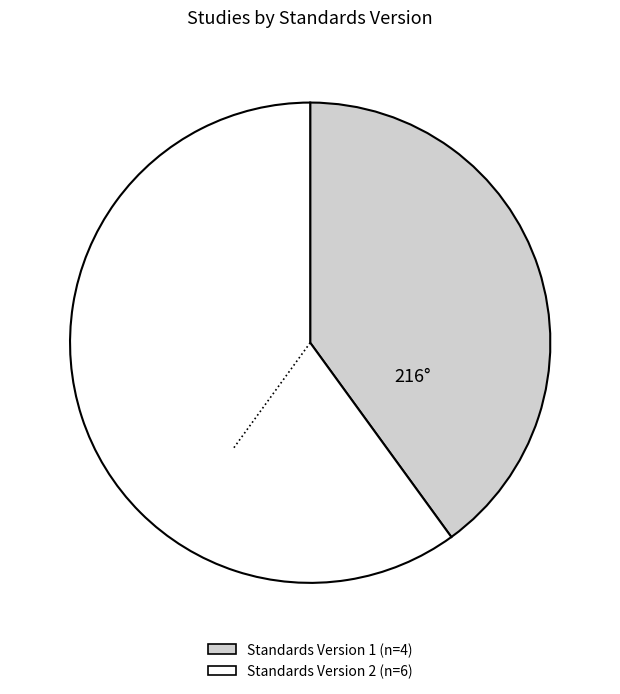

Count the number of slices in the pie.

2